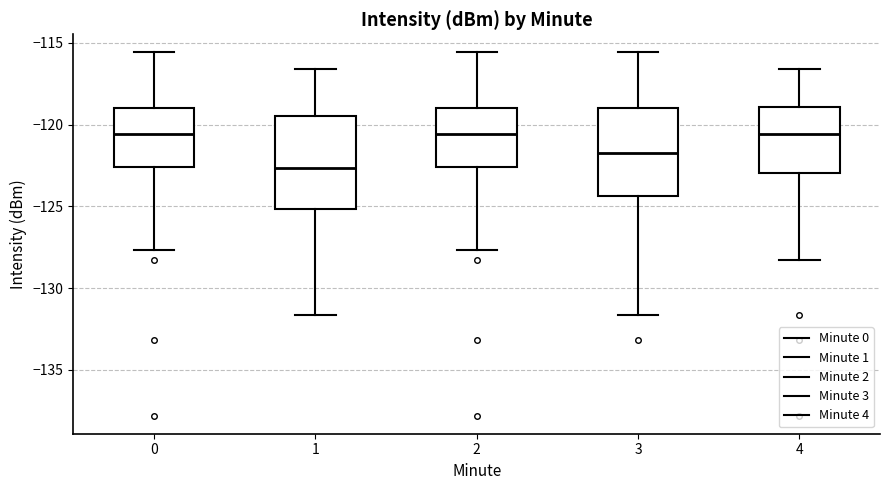

Where does the upper whisker of the box at x = 3 end on the y-axis? The values are not printed on the chart, so give them approximately, as read against the axis.

-115.5